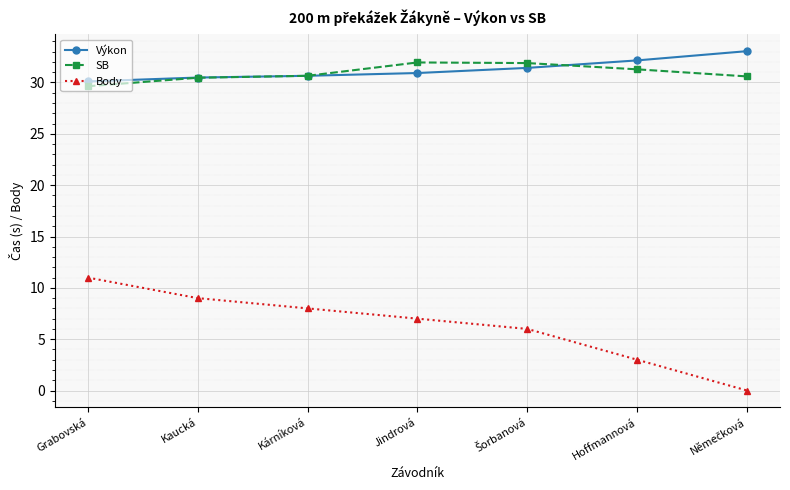

True or false: Body and Výkon intersect in this chart.

False